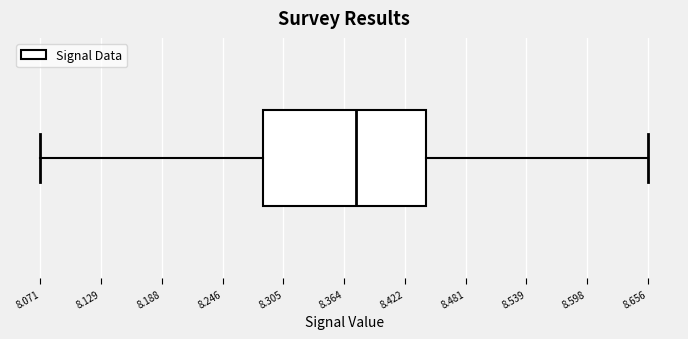

Where does the median line of the box sit on the x-axis? The values are not printed on the chart, so give them approximately, as read against the axis.

8.37